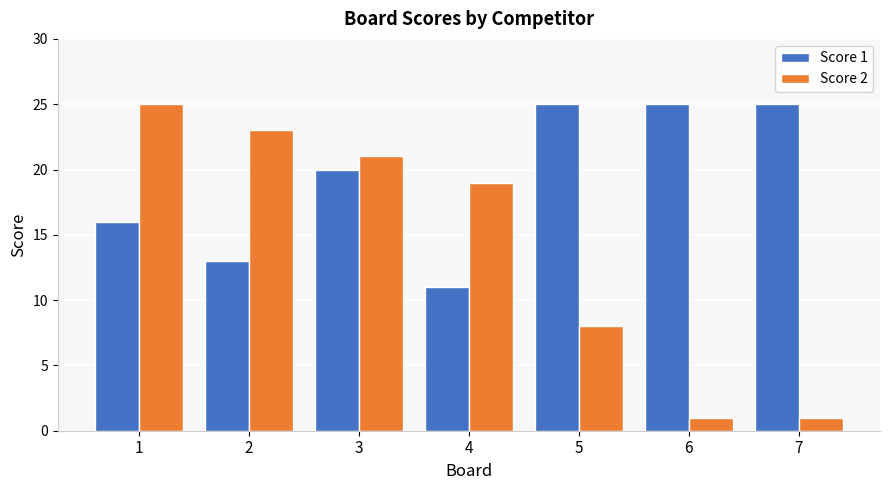

What is the maximum value shown in the chart?

25